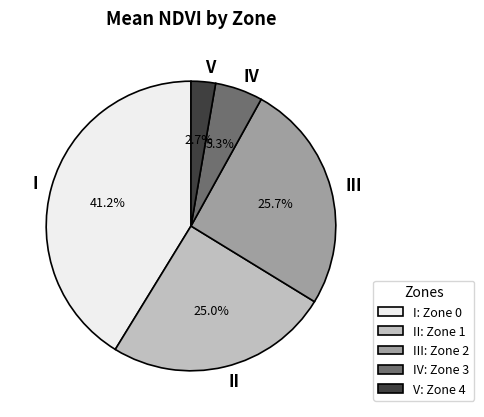

Is there a majority slice in this chart?

No